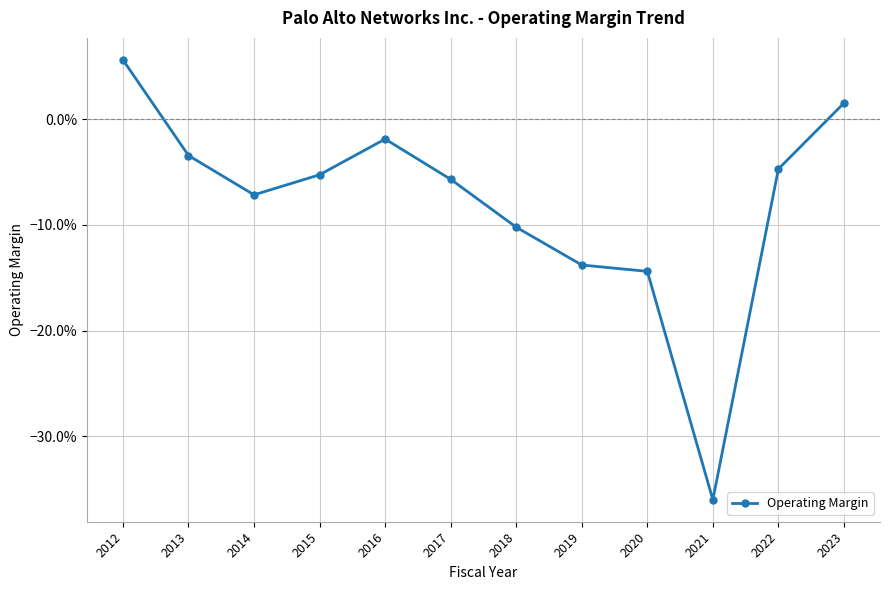

True or false: the data shows -0.1 at 2015.

True